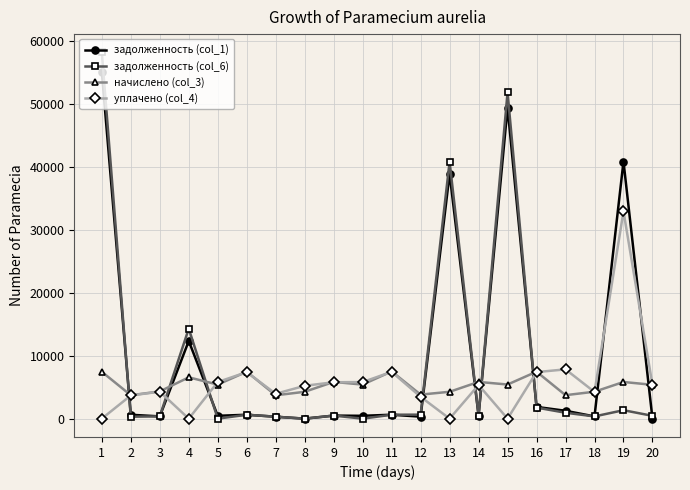

The value of уплачено (col_4) at 12 is 5481.5. True or false?

False